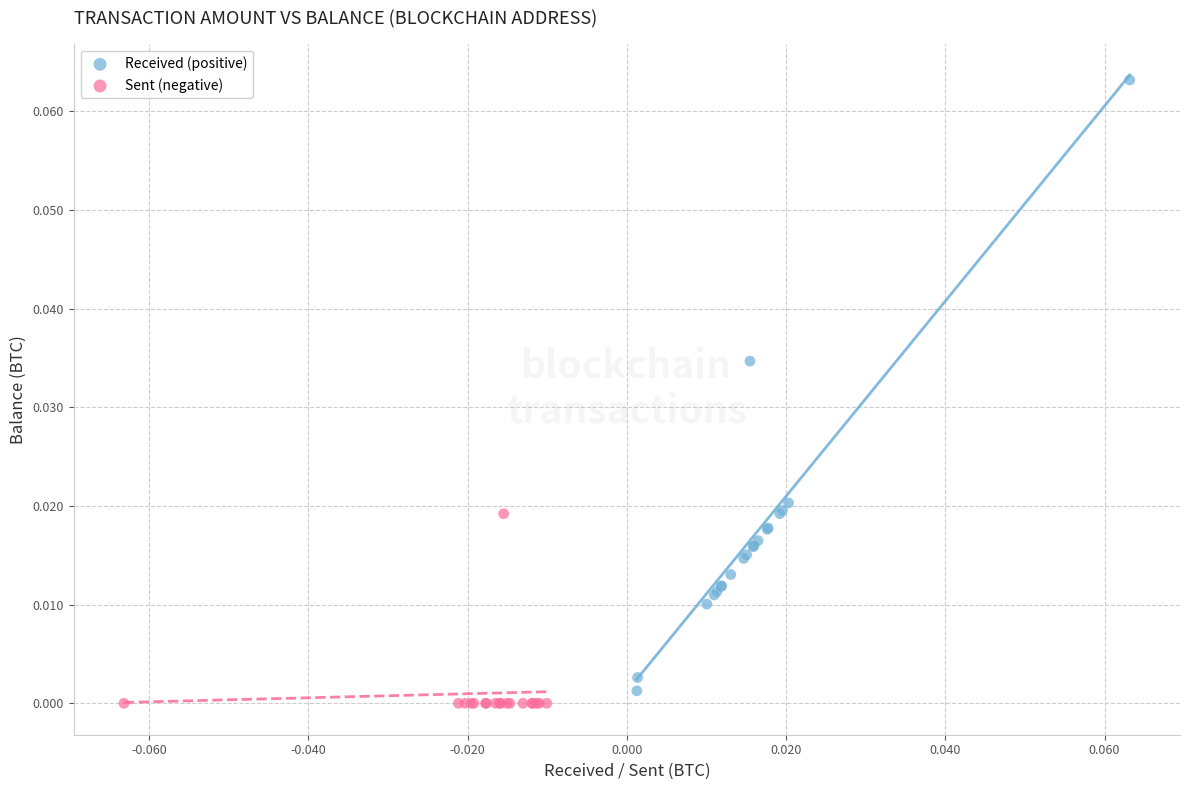

Which series has the largest Y range (max minus min)?

Received (positive)